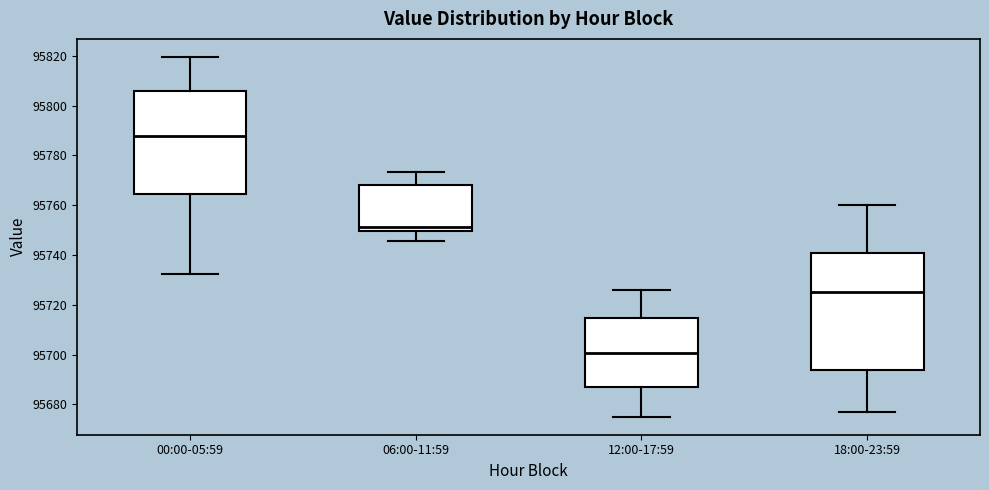

Which box's median line is the highest?

00:00-05:59